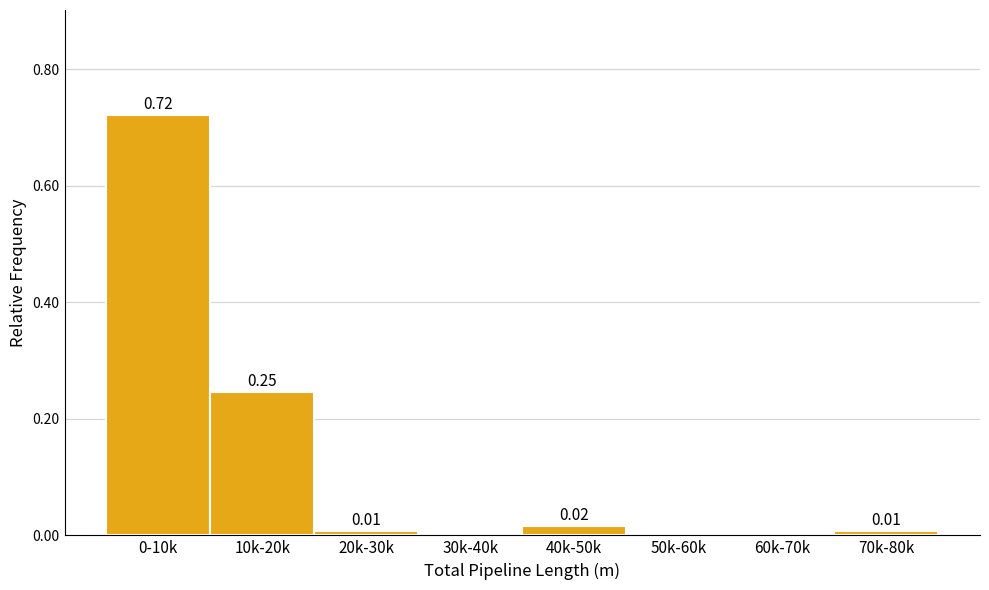

What is the sum of all values?

1.0